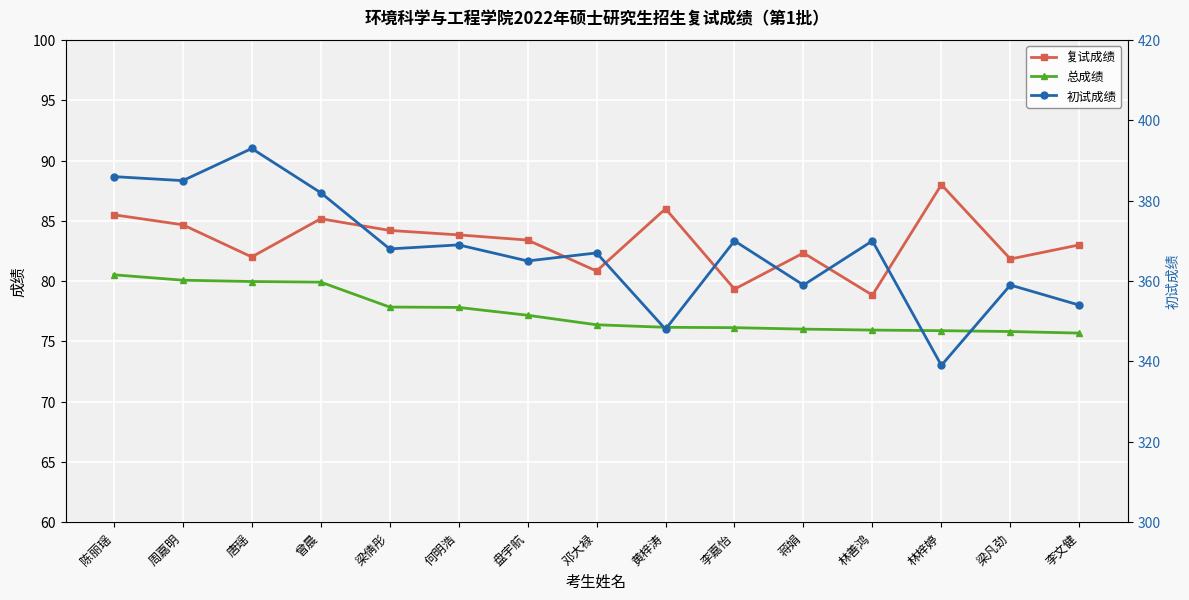

At 李嘉怡, list the series in order from smallest to largest.

总成绩, 复试成绩, 初试成绩